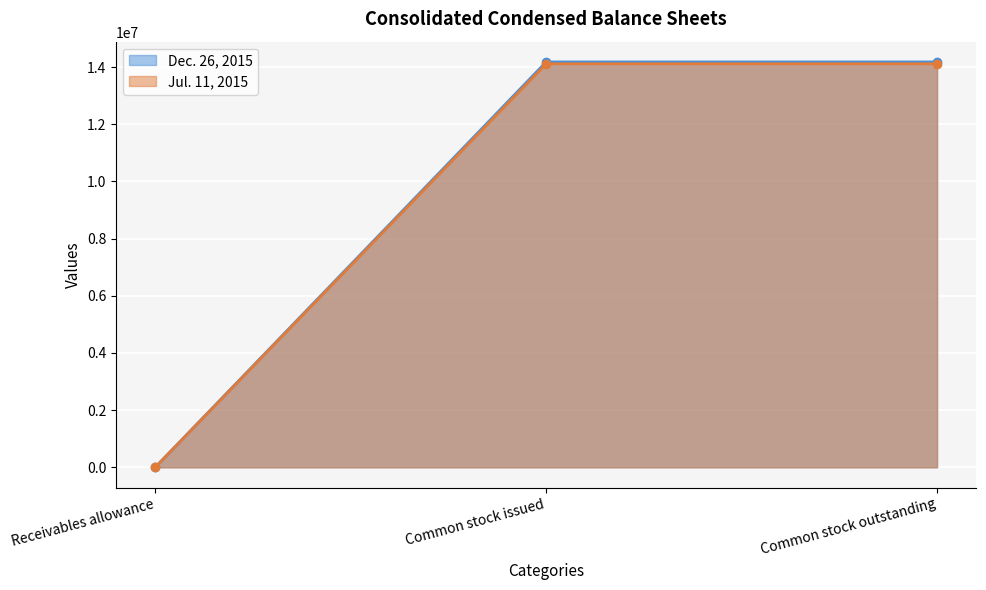

At which category is the sum across all series the highest?

Common stock issued